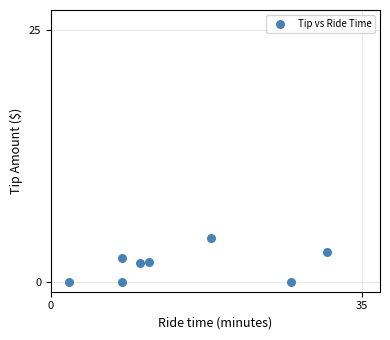

What is the range of Y values (max minus min)?

4.3